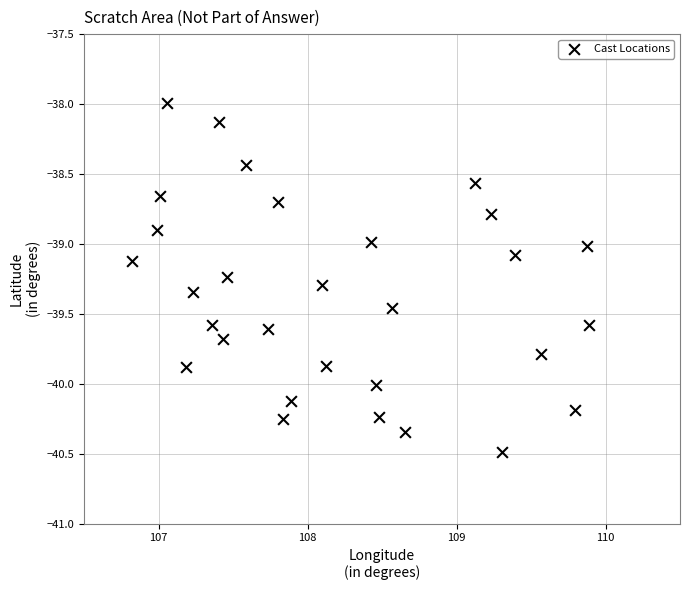

What is the range of X values (max minus min)?

3.1